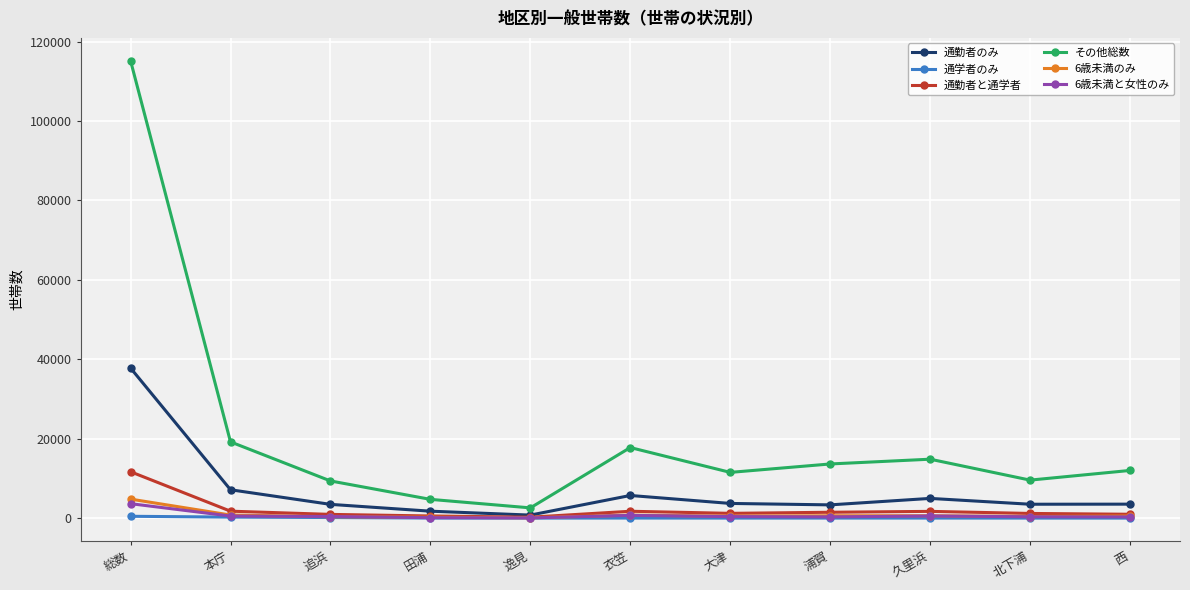

List the series in order of their peak value, highest first.

その他総数, 通勤者のみ, 通勤者と通学者, 6歳未満のみ, 6歳未満と女性のみ, 通学者のみ